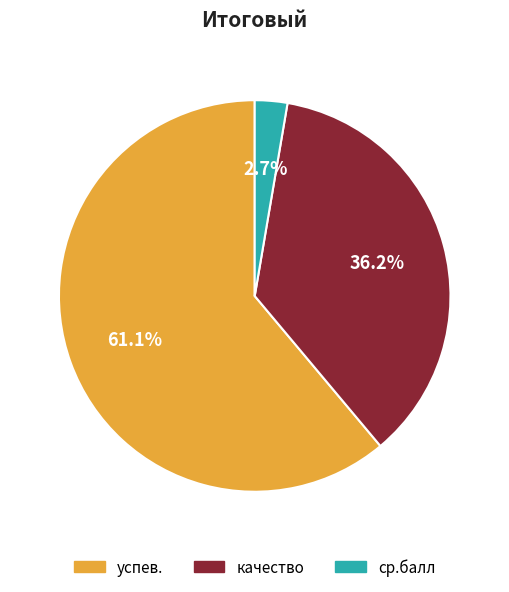

Which slice represents more than half of the pie?

успев.